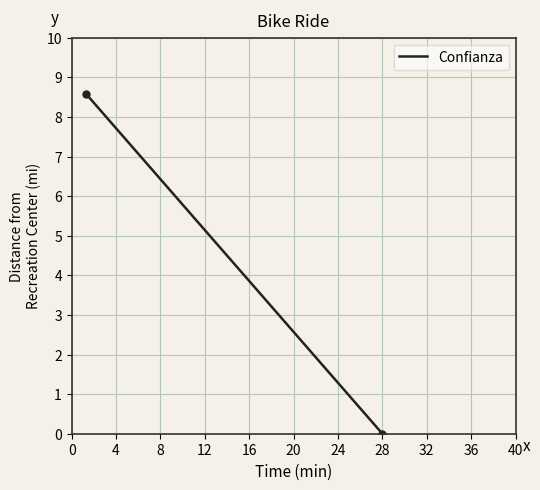

True or false: there are more than 2 points higher than both neighbors.

False